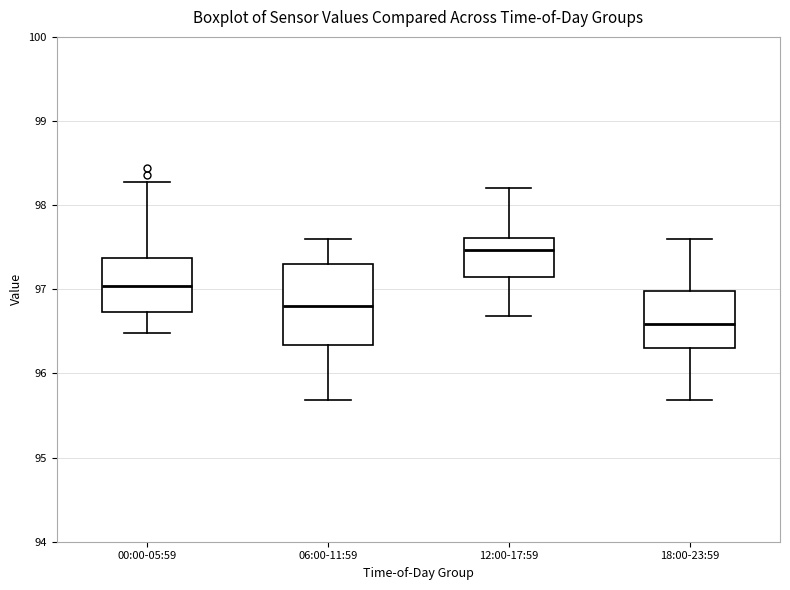

Which box's median line is the lowest?

18:00-23:59